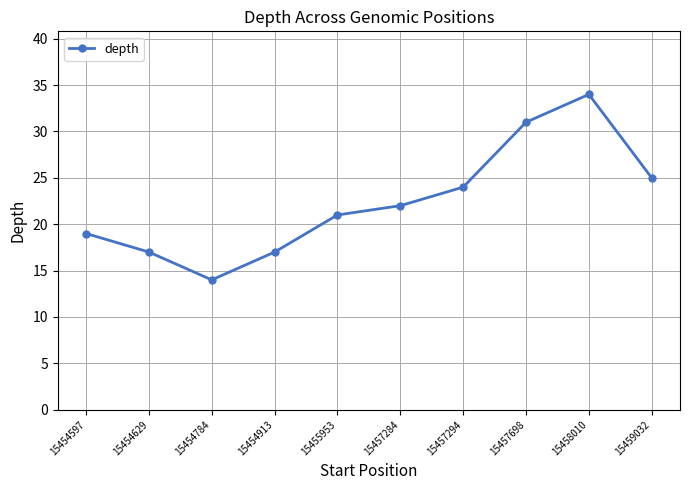

Reading right to left, list all the values displayed in this chart.

15459032=25	15458010=34	15457698=31	15457294=24	15457284=22	15455953=21	15454913=17	15454784=14	15454629=17	15454597=19